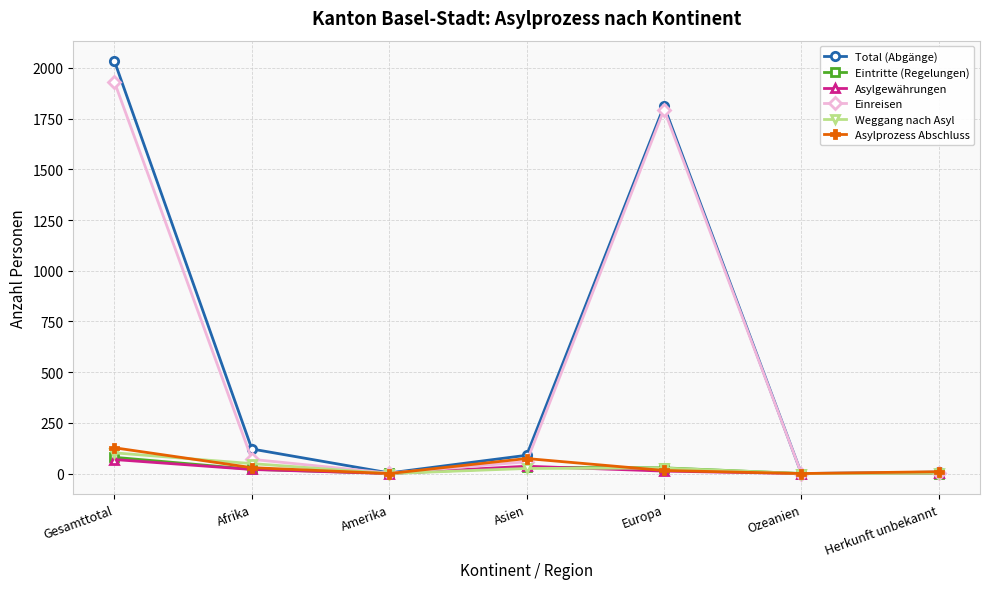

Which series has the widest spread of values?

Total (Abgänge)